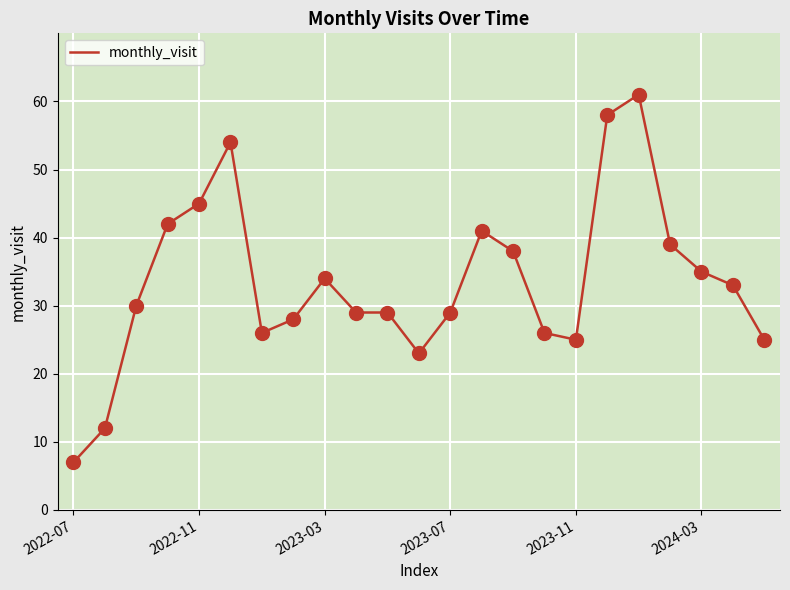

What is the difference between the maximum and minimum values?

54